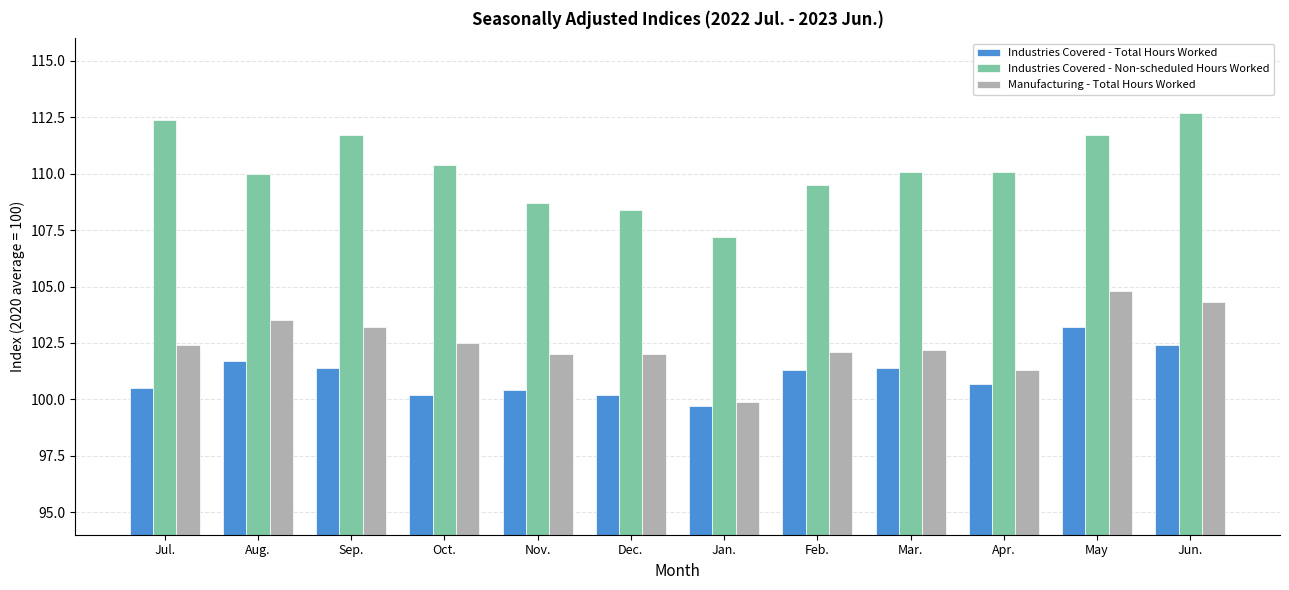

Which series has the largest total across all categories?

Industries Covered - Non-scheduled Hours Worked